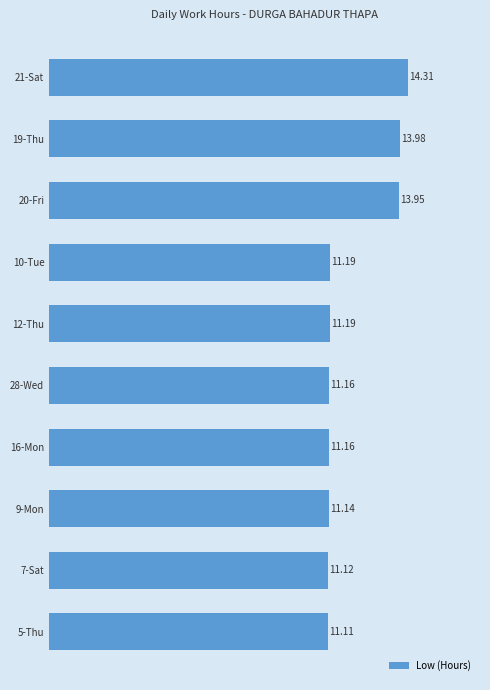

What is the average value?

12.0